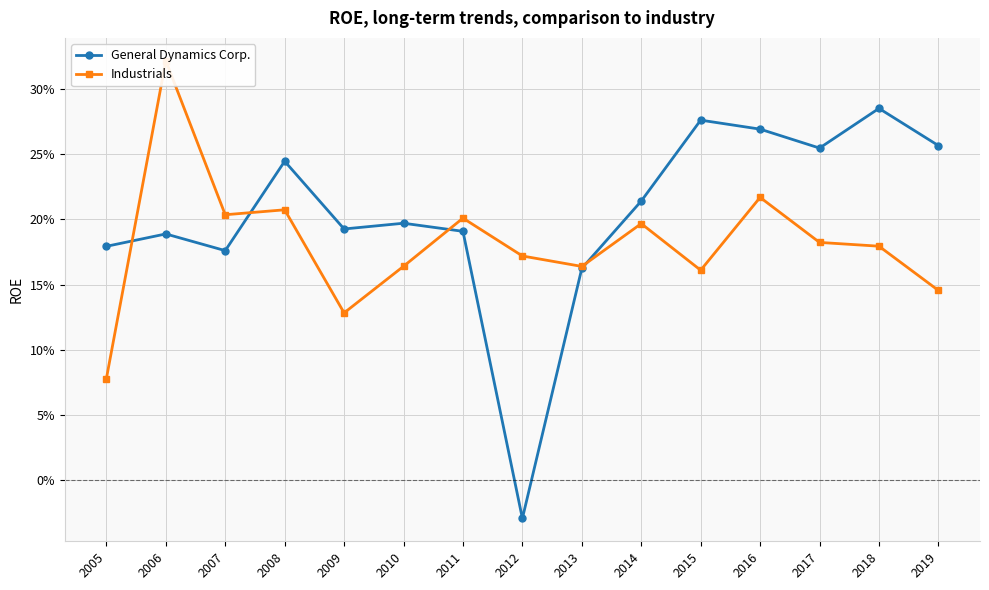

What is the maximum value for General Dynamics Corp.?

0.3